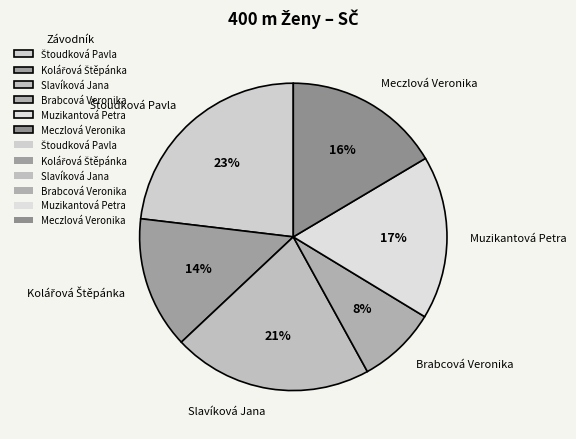

Which slice is the smallest?

Brabcová Veronika